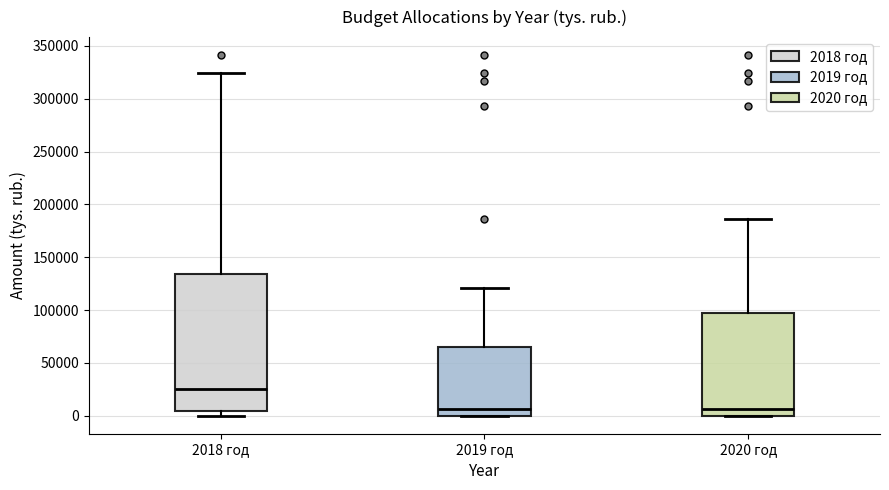

Where is the lower edge of the box for 2020 год on the y-axis? The values are not printed on the chart, so give them approximately, as read against the axis.

0